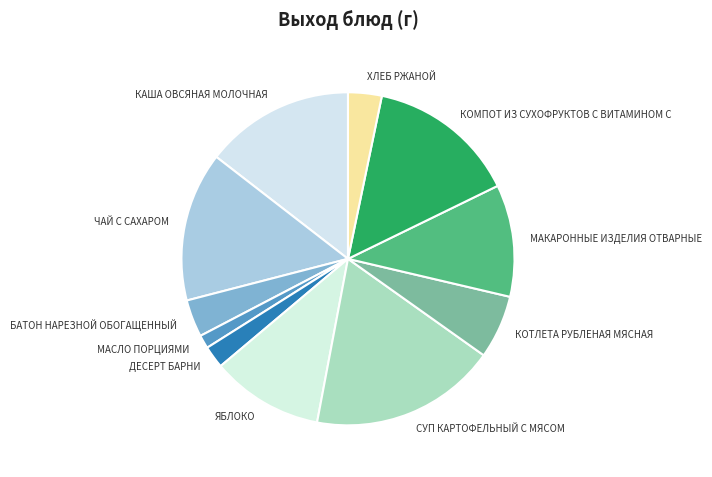

Which slice is the smallest?

МАСЛО ПОРЦИЯМИ